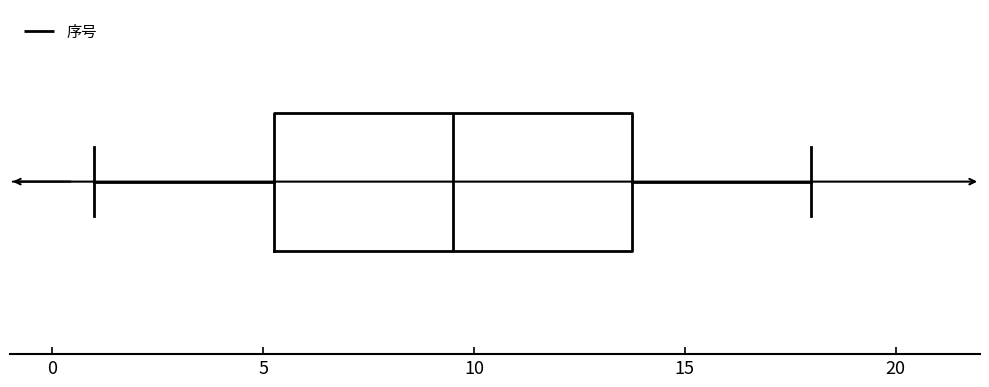

Transcribe this box plot: give where the median line is, the range the box spans, and where the two whiskers end, as read against the x-axis. The values are not printed on the chart, so give them approximately, as read against the axis.

median 9.5, box 5.5 to 14.0, whiskers 1.0 to 18.0